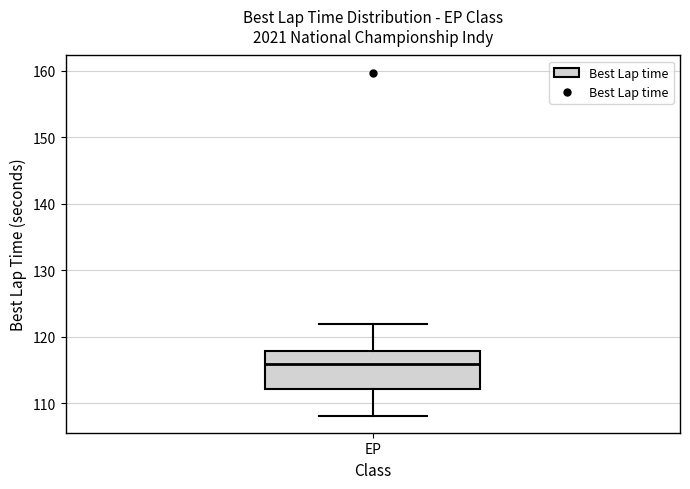

Read this box plot against the y-axis: the position of the median line, the range covered by the box, and the ends of both whiskers. The values are not printed on the chart, so give them approximately, as read against the axis.

median 116, box 112 to 118, whiskers 108 to 122